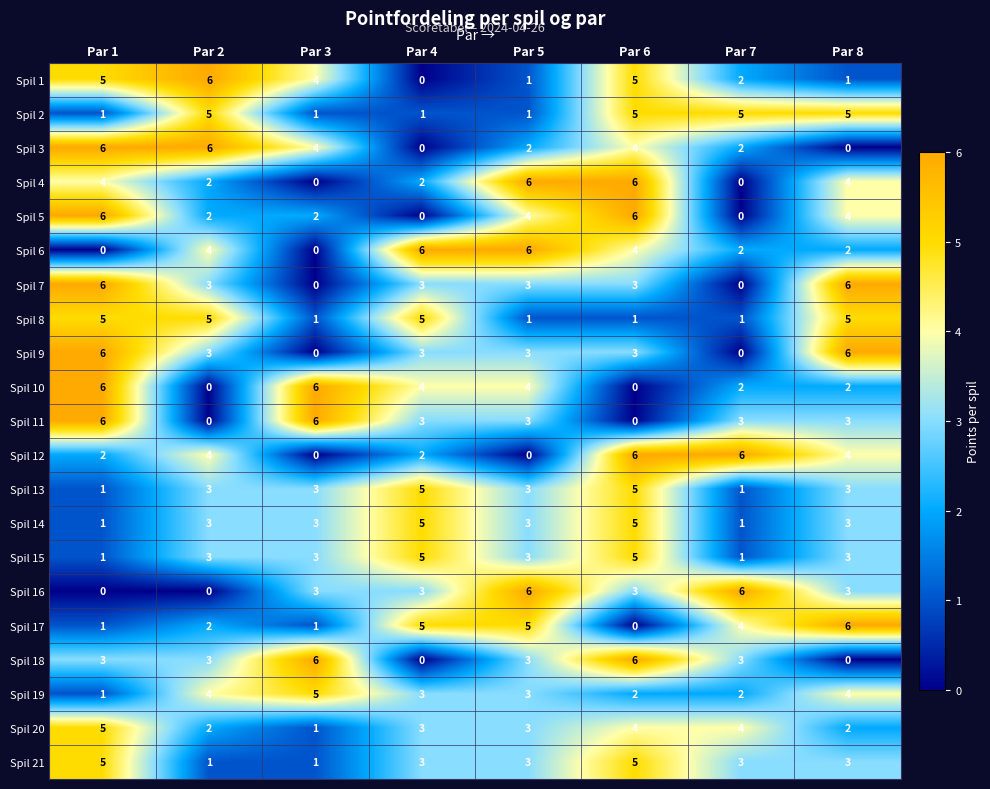

What is the sum of all Spil 7 values?

24